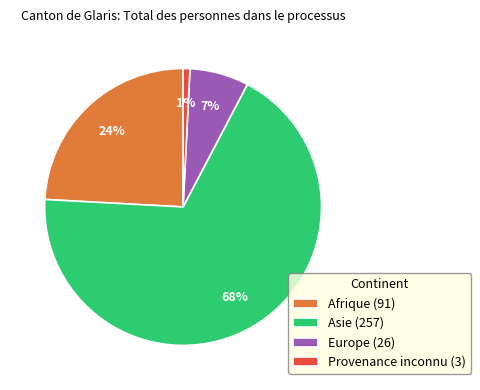

How many slices are in this pie chart?

4